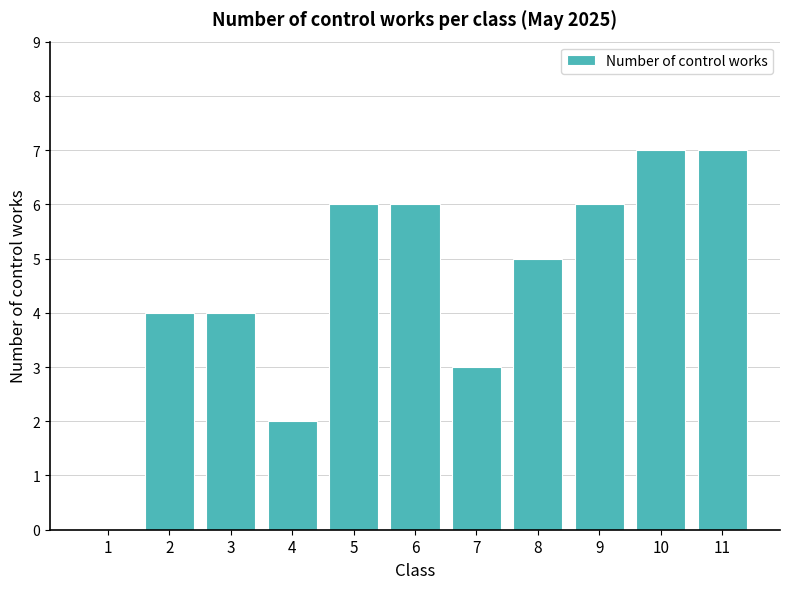

Reading left to right, transcribe all the data shown in this chart.

1=0	2=4	3=4	4=2	5=6	6=6	7=3	8=5	9=6	10=7	11=7